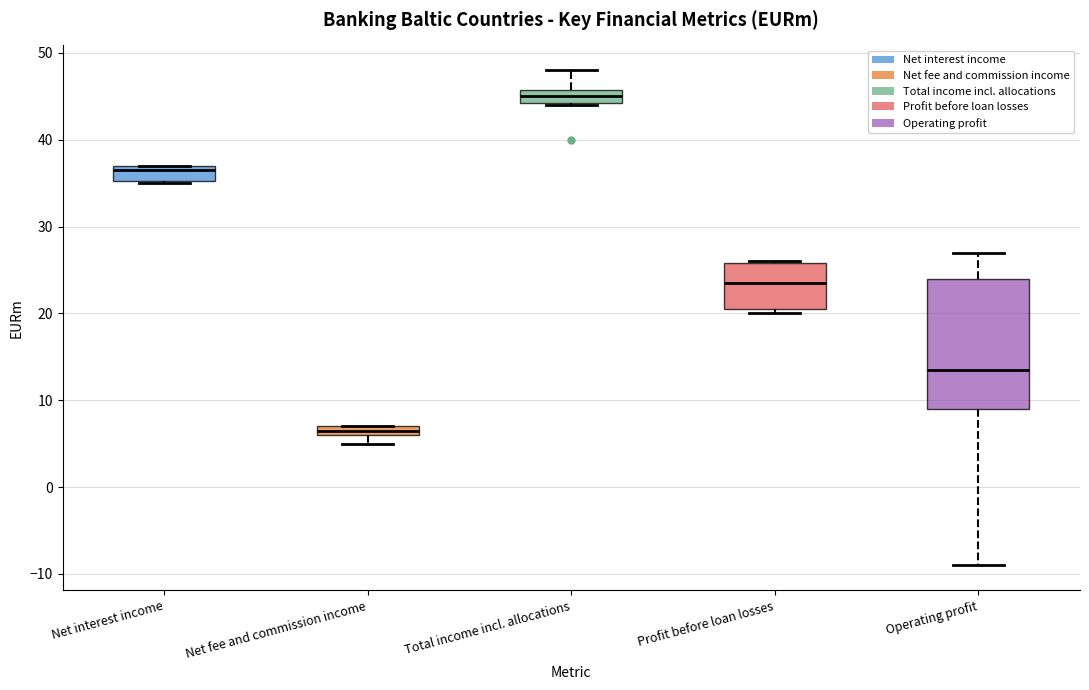

Where is the upper edge of the box for Operating profit on the y-axis? The values are not printed on the chart, so give them approximately, as read against the axis.

24